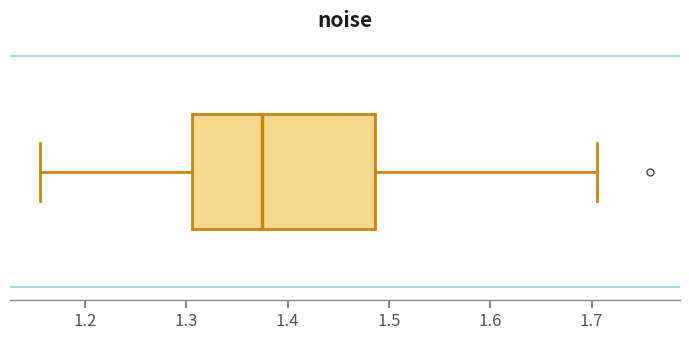

Where is the right edge of the box on the x-axis? The values are not printed on the chart, so give them approximately, as read against the axis.

1.49